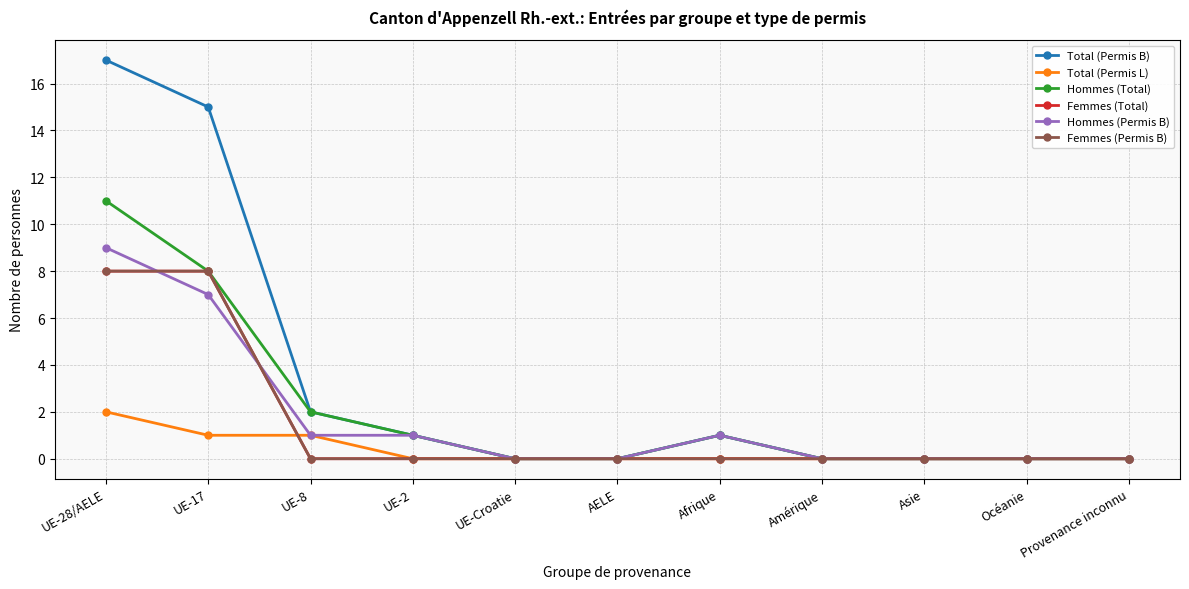

What is the label of the 7th point from the right?

UE-Croatie